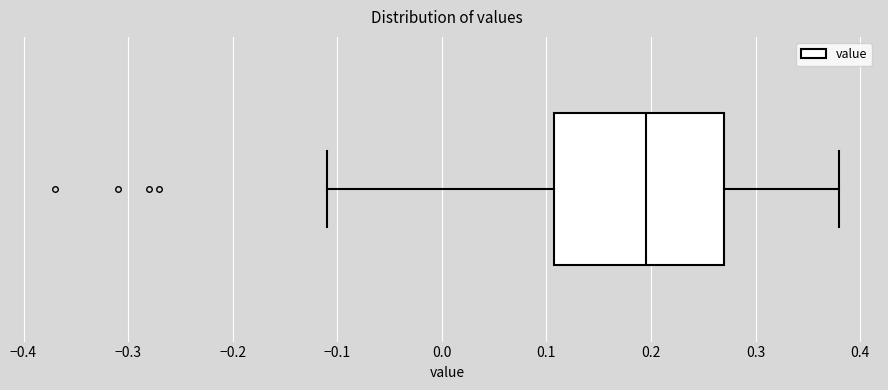

Read this box plot against the x-axis: the position of the median line, the range covered by the box, and the ends of both whiskers. The values are not printed on the chart, so give them approximately, as read against the axis.

median 0.20, box 0.11 to 0.27, whiskers -0.11 to 0.38